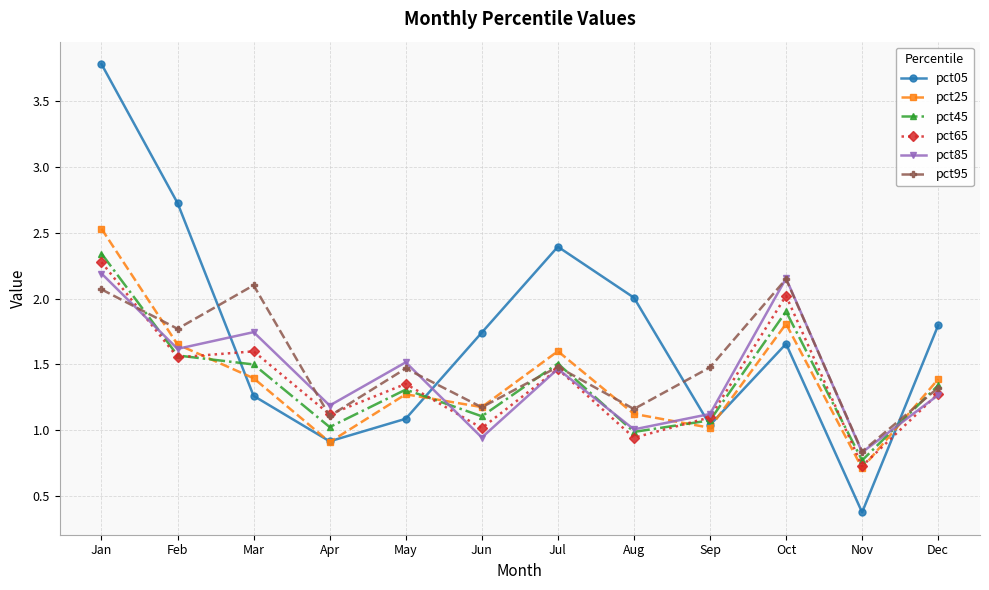

How many times do pct45 and pct25 cross each other?

4